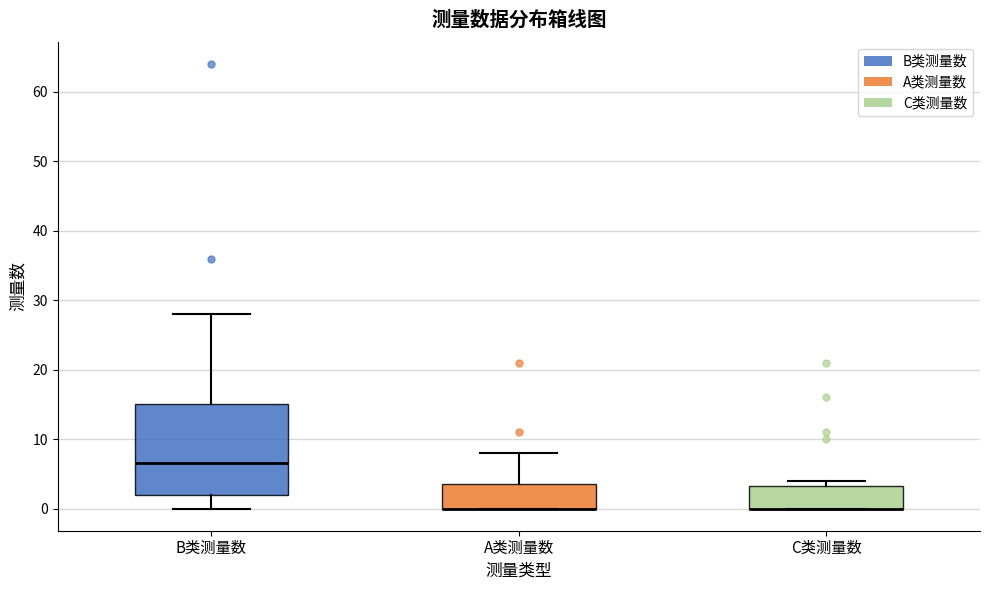

Where is the upper edge of the box for C类测量数 on the y-axis? The values are not printed on the chart, so give them approximately, as read against the axis.

3